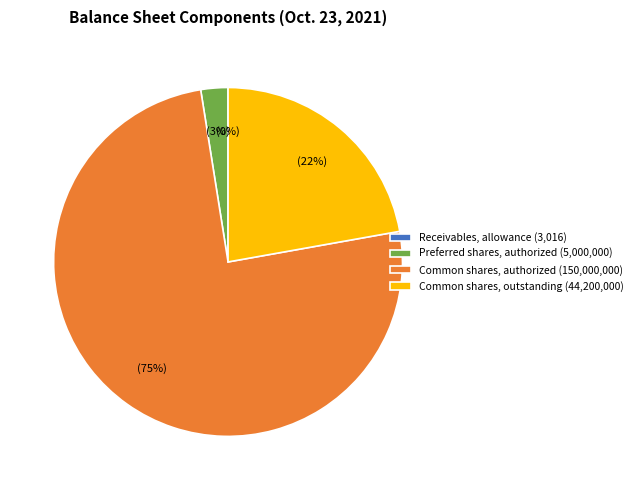

The Common shares, authorized (150,000,000) slice represents 75% of the pie. True or false?

True